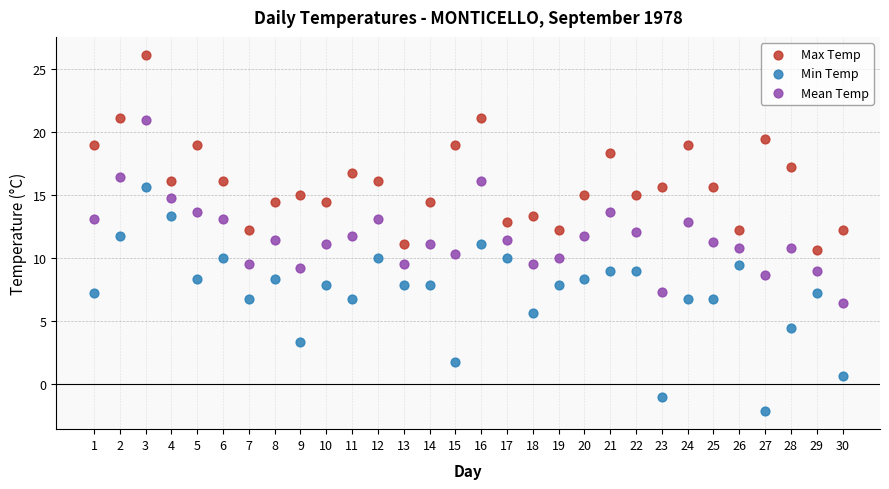

Which series contains the highest Y value?

Max Temp